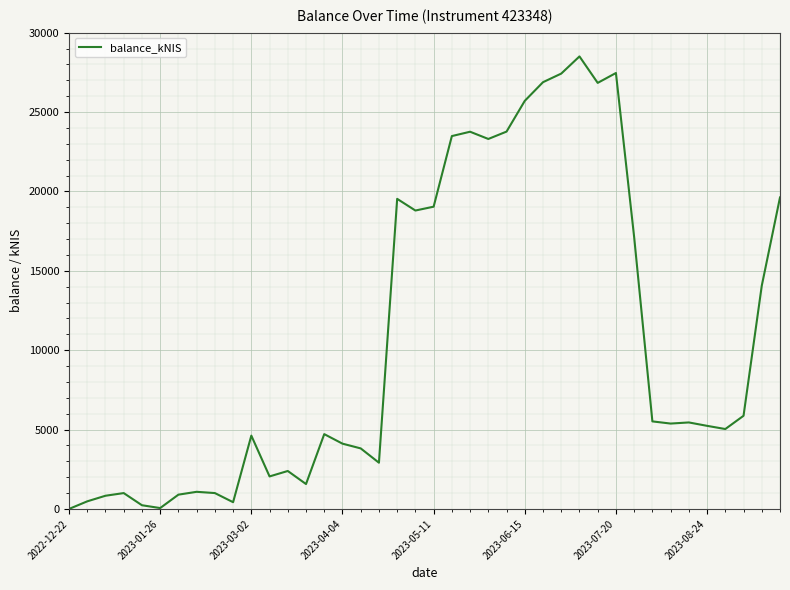

What is the difference between the maximum and minimum values?

28504.1